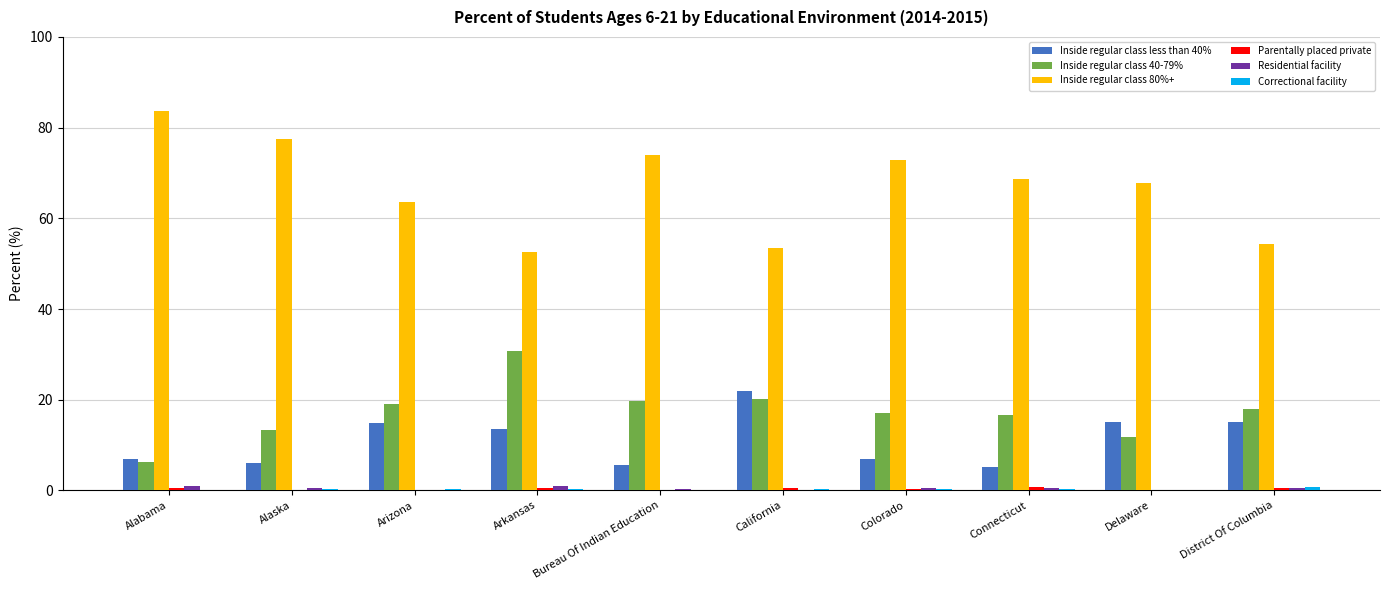

Which series has the largest total across all categories?

Inside regular class 80%+